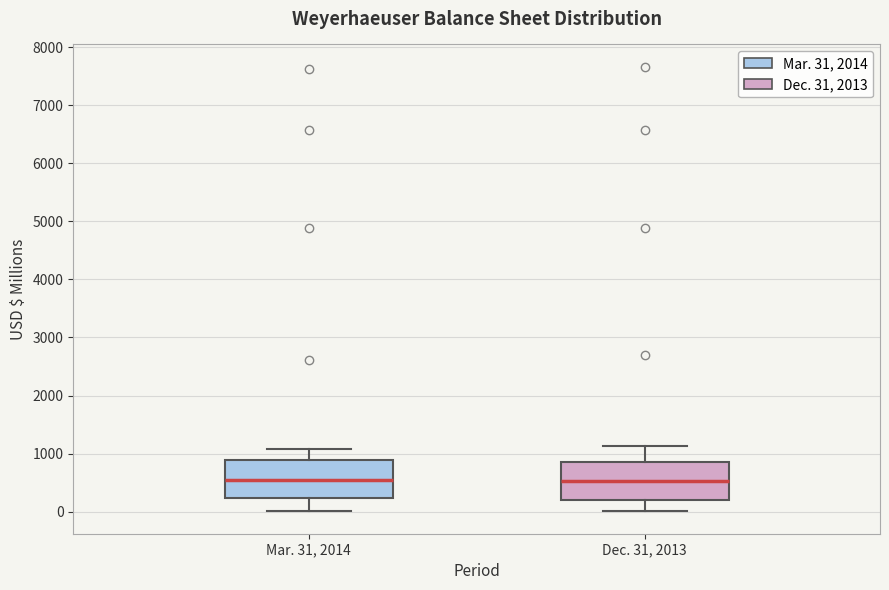

Where does the upper whisker of the box for Dec. 31, 2013 end on the y-axis? The values are not printed on the chart, so give them approximately, as read against the axis.

1100